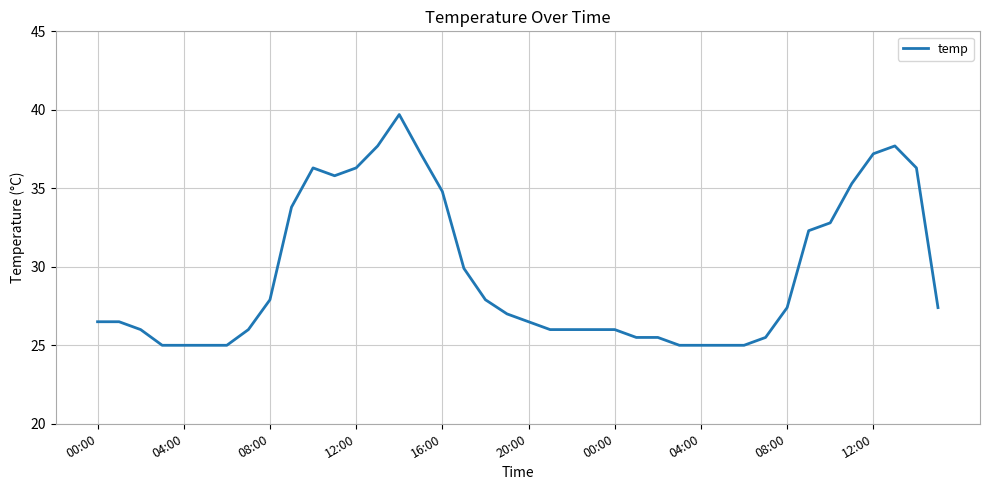

What is the maximum value shown in the chart?

39.7